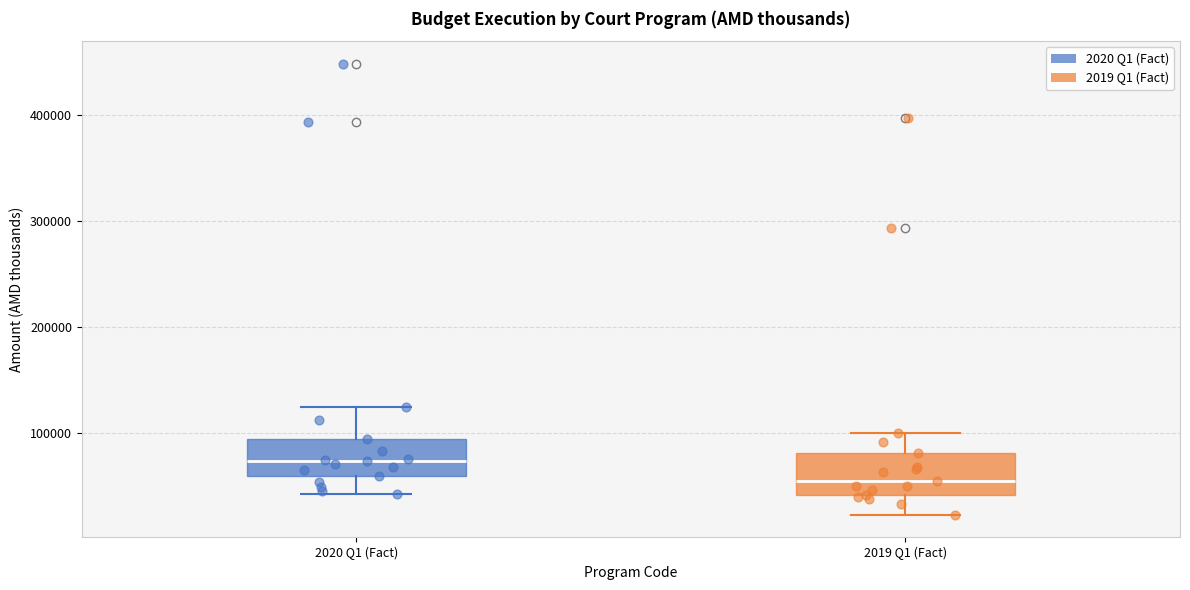

Reading left to right, read every box against the y-axis: the position of its median line, the range the box covers, and the ends of its whiskers. The values are not printed on the chart, so give them approximately, as read against the axis.

2020 Q1 (Fact): median 70000, box 60000 to 90000, whiskers 40000 to 120000
2019 Q1 (Fact): median 50000, box 40000 to 80000, whiskers 20000 to 100000